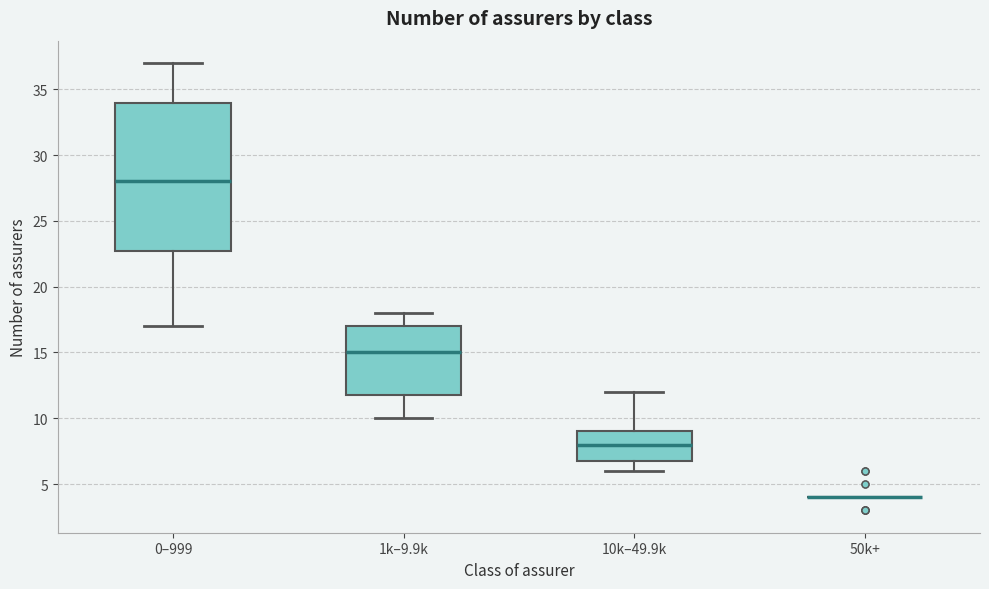

Comparing the boxes themselves (not the whiskers), which one is the tallest?

0–999